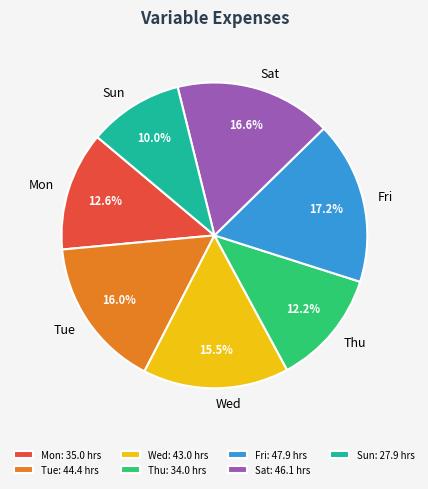

Is Mon the majority of the pie?

No